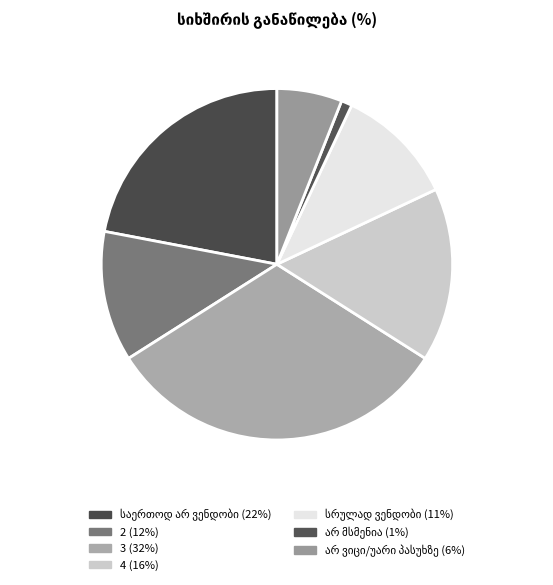

What percentage is the 3 slice, to the nearest percent?

32%